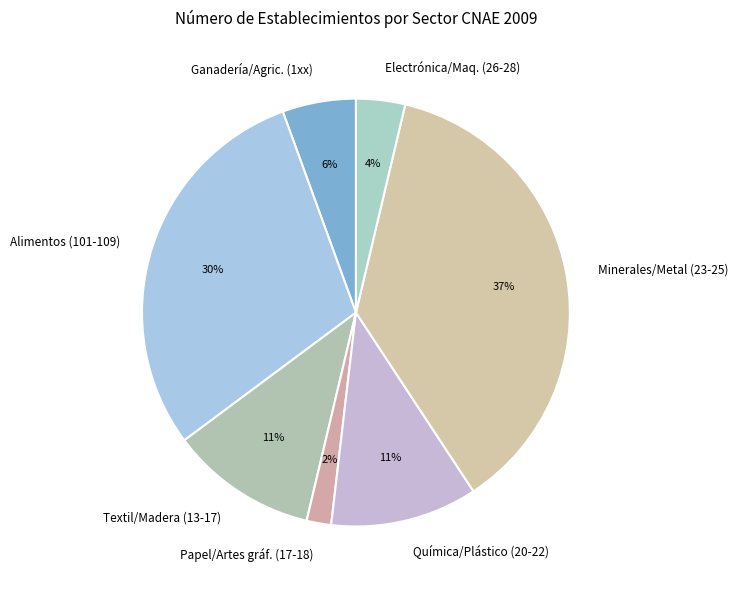

To the nearest percent, what is the average slice percentage?

14%